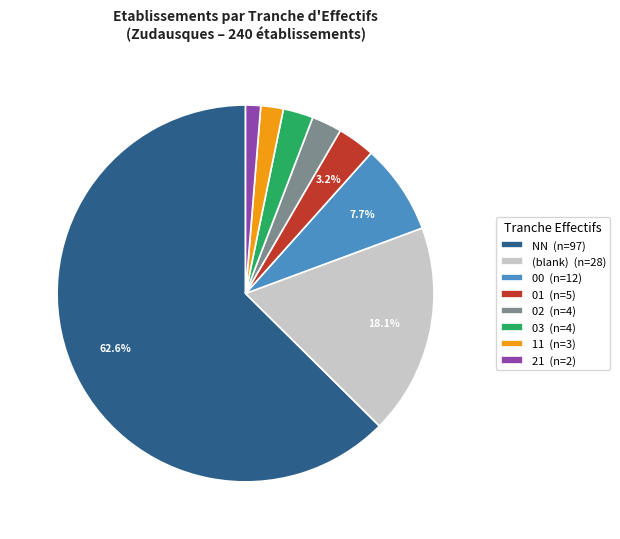

Is there any slice that represents more than half of the pie?

Yes